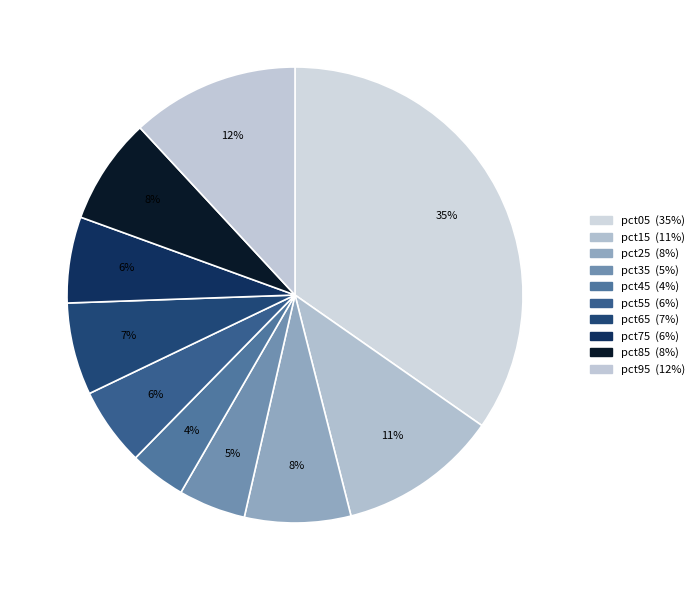

Count the number of slices in the pie.

10